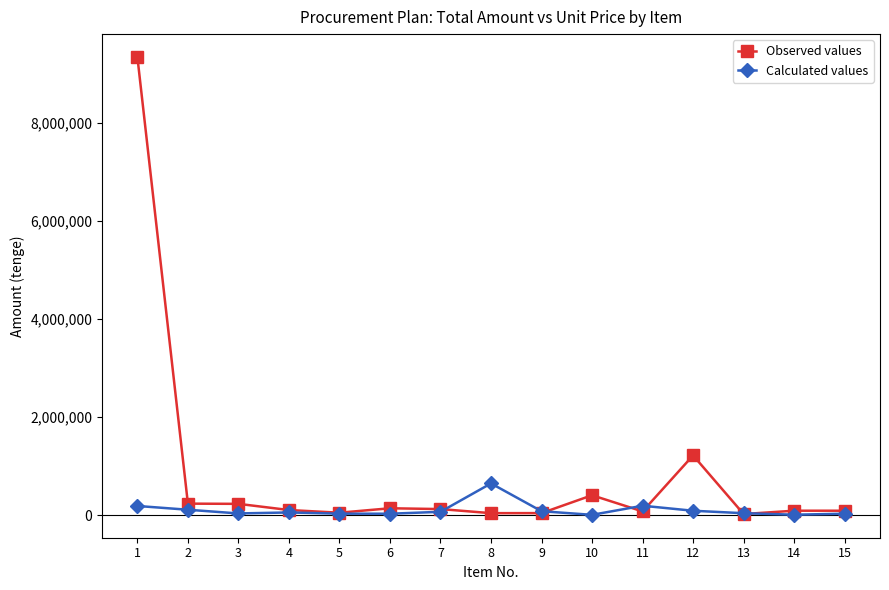

What are all the series names shown in the legend?

Observed values, Calculated values